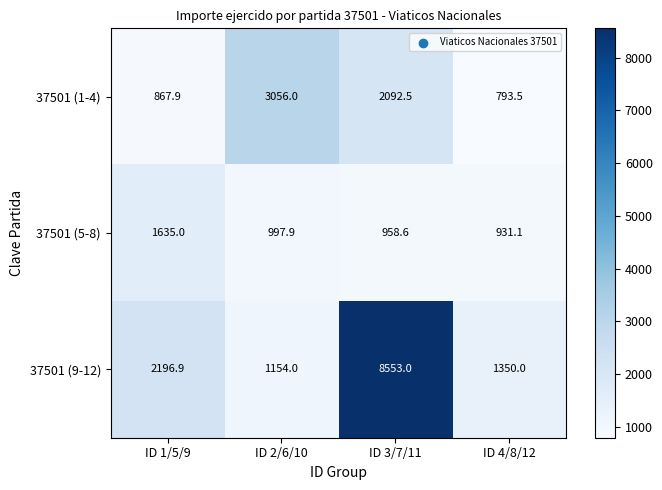

What is the difference between the second highest and second lowest values in the 37501 (1-4) series?

1224.6